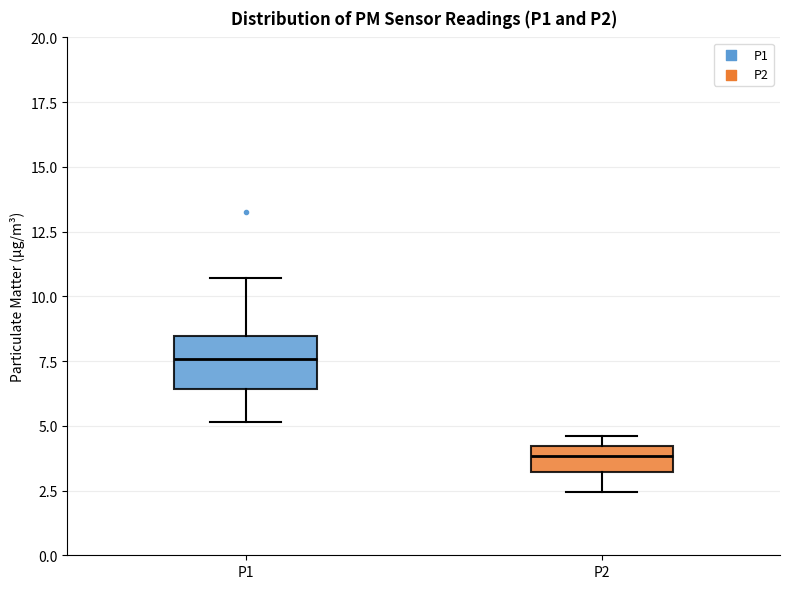

Reading left to right, read every box against the y-axis: the position of its median line, the range the box covers, and the ends of its whiskers. The values are not printed on the chart, so give them approximately, as read against the axis.

P1: median 7.5, box 6.5 to 8.5, whiskers 5.0 to 10.5
P2: median 4.0 (inside the box), box 3.0 to 4.0, whiskers 2.5 to 4.5